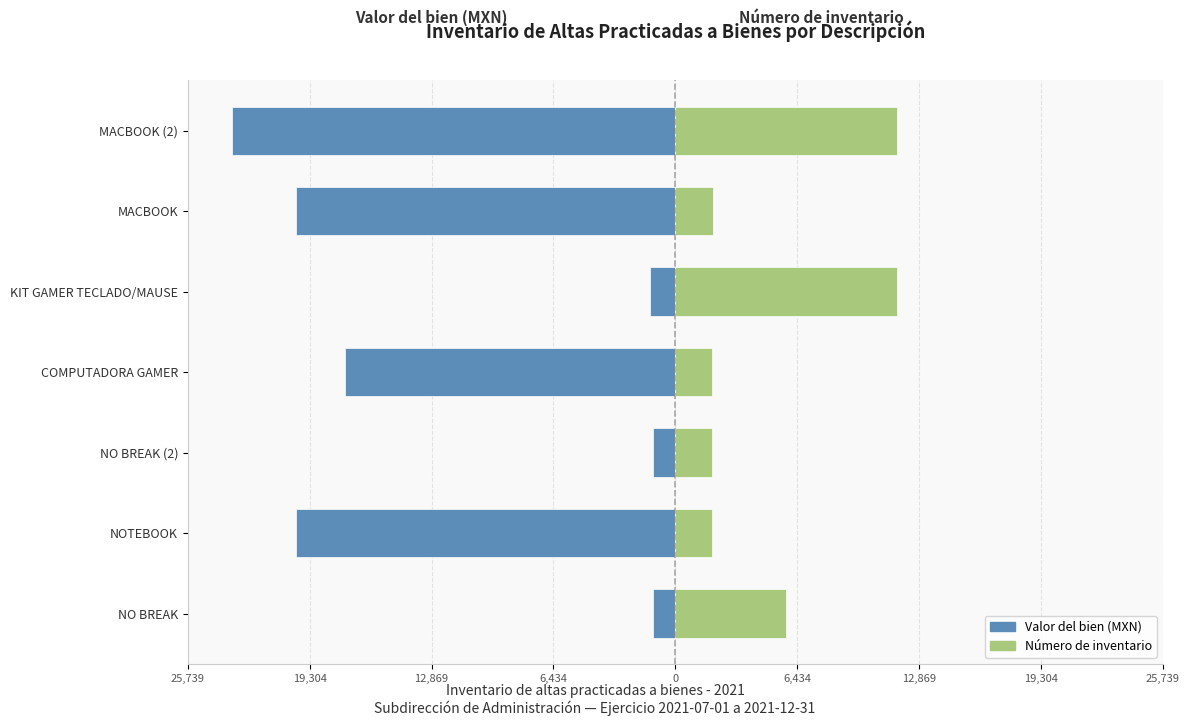

At MACBOOK (2), list the series in order from largest to smallest.

Número de inventario, Valor del bien